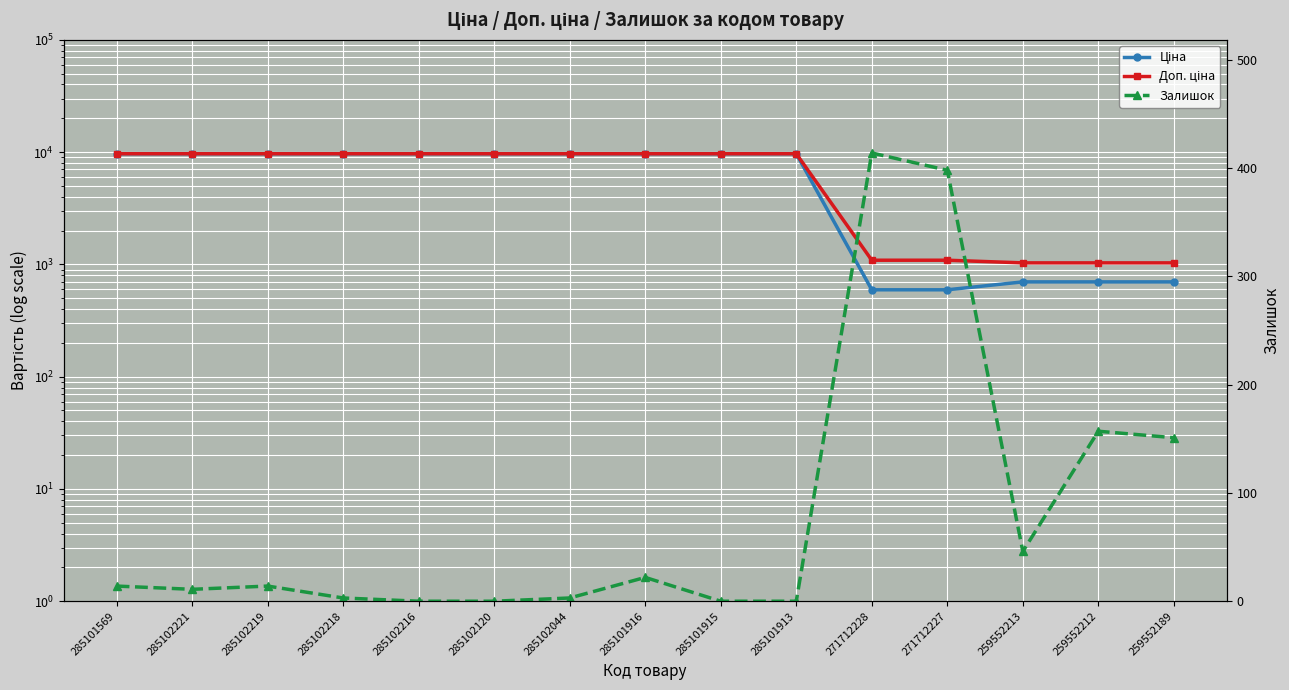

What is the sum of the Ціна values at 285102044 and 259552212?

10362.9